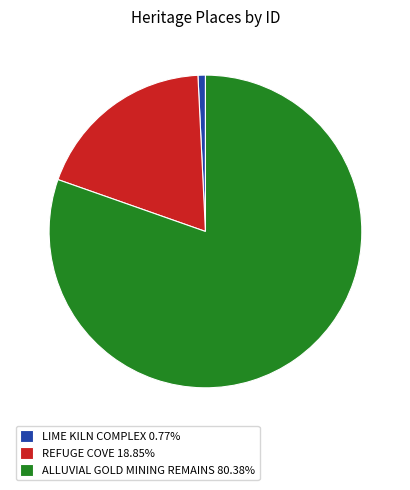

Is it true that ALLUVIAL GOLD MINING REMAINS is 80% of the pie?

True